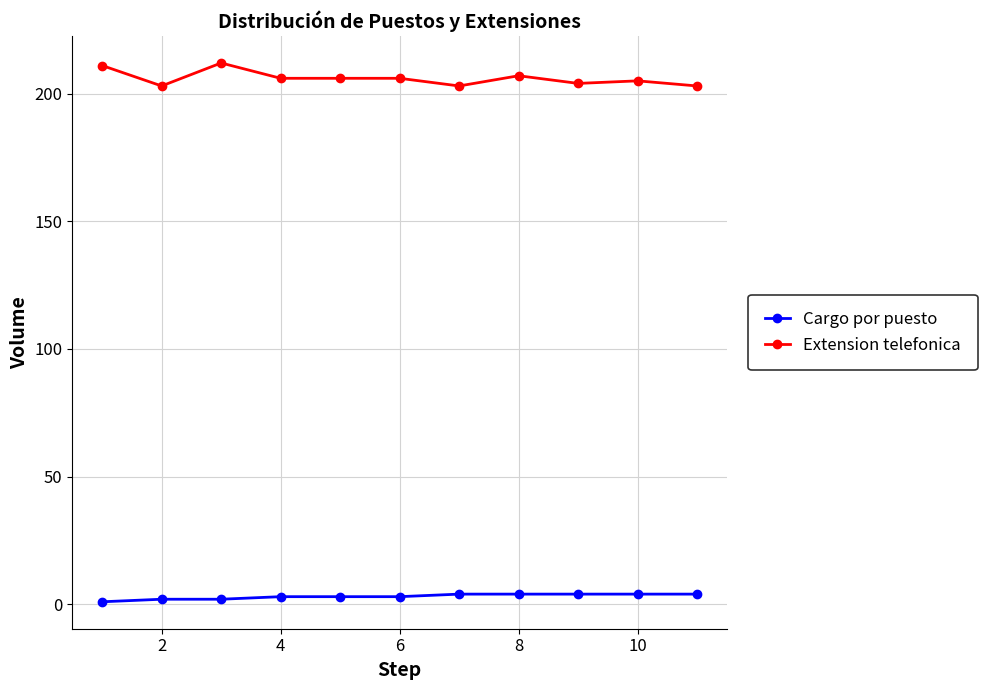

At how many categories does at least one series exceed 23?

11